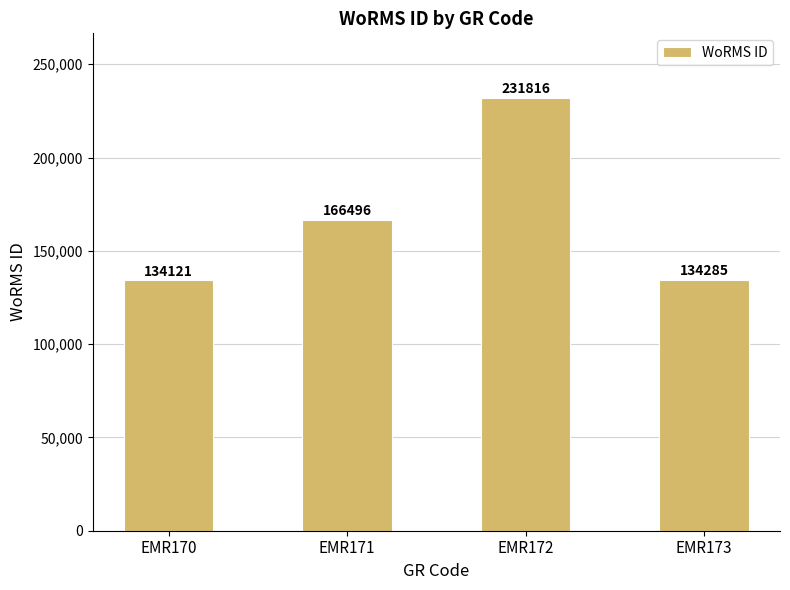

What is the value of the 1st bar from the left?

134121